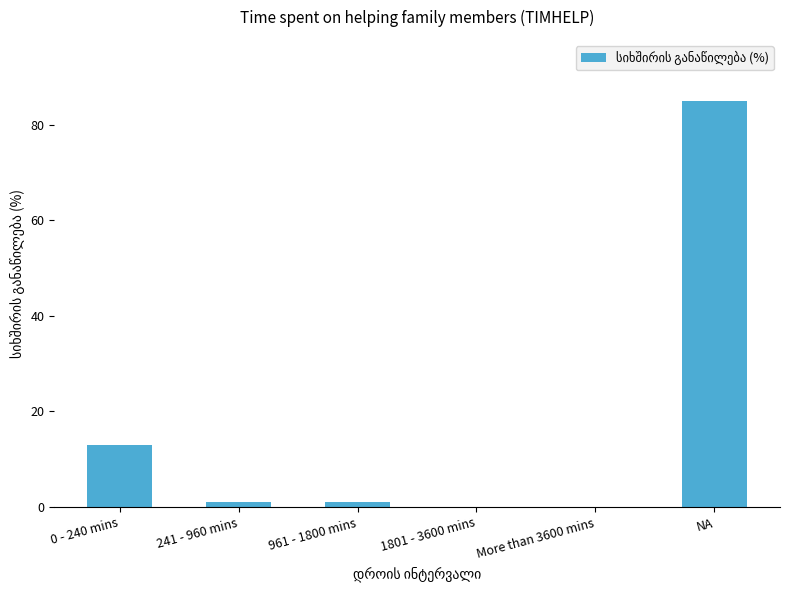

Between NA and 961 - 1800 mins, which is larger?

NA